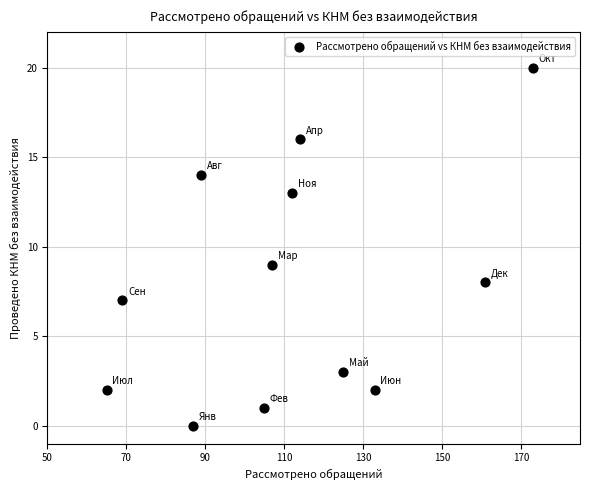

What Y value in the scatter plot is closest to 10?

9